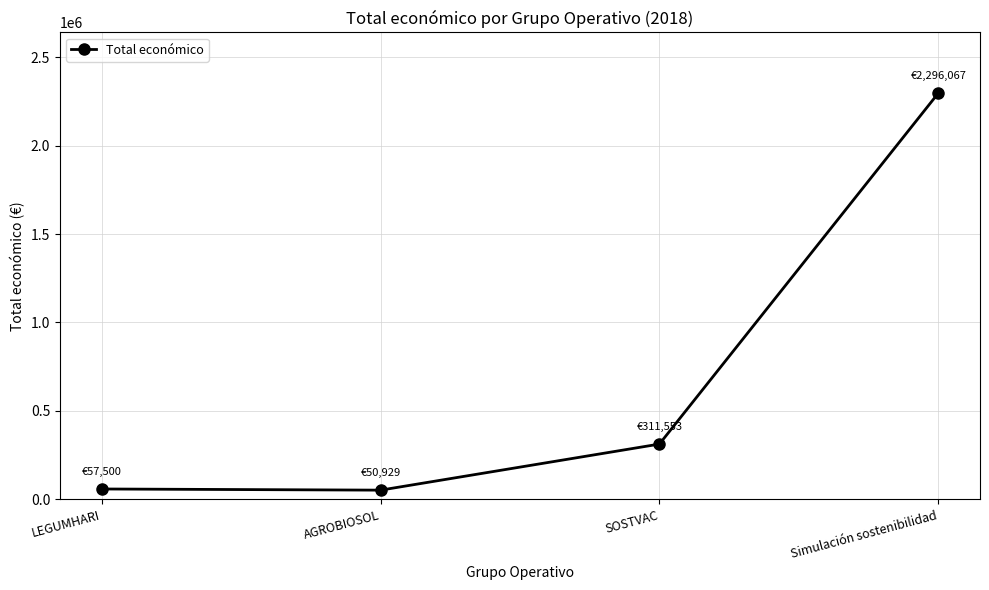

Where is the data nearest to the value 1173498?

SOSTVAC